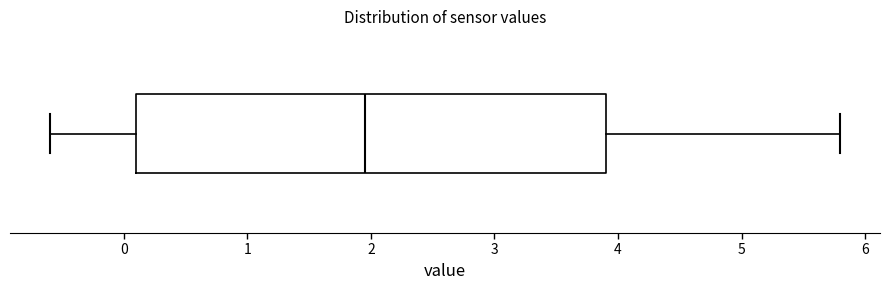

Where does the right whisker of the box end on the x-axis? The values are not printed on the chart, so give them approximately, as read against the axis.

5.8